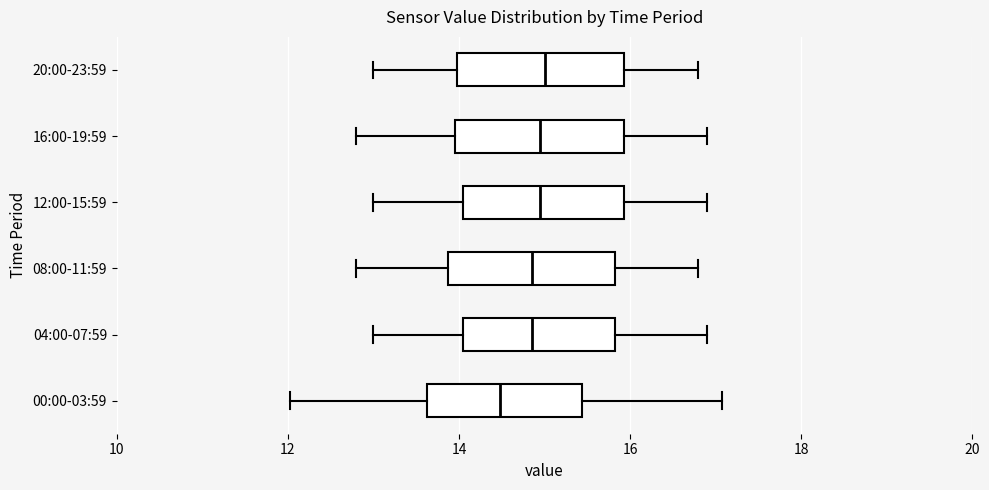

Reading bottom to top, transcribe this box plot: for each box, give where its median line is, the range the box spans, and where its two whiskers end, as read against the x-axis. The values are not printed on the chart, so give them approximately, as read against the axis.

00:00-03:59: median 14.4, box 13.6 to 15.4, whiskers 12.0 to 17.0
04:00-07:59: median 14.8, box 14.0 to 15.8, whiskers 13.0 to 17.0
08:00-11:59: median 14.8, box 13.8 to 15.8, whiskers 12.8 to 16.8
12:00-15:59: median 15.0, box 14.0 to 16.0, whiskers 13.0 to 17.0
16:00-19:59: median 15.0, box 14.0 to 16.0, whiskers 12.8 to 17.0
20:00-23:59: median 15.0, box 14.0 to 16.0, whiskers 13.0 to 16.8